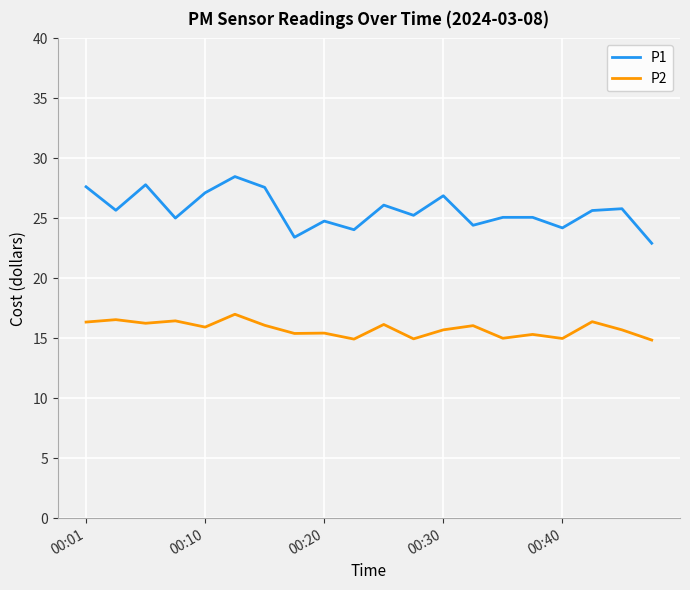

True or false: P1 and P2 intersect in this chart.

False